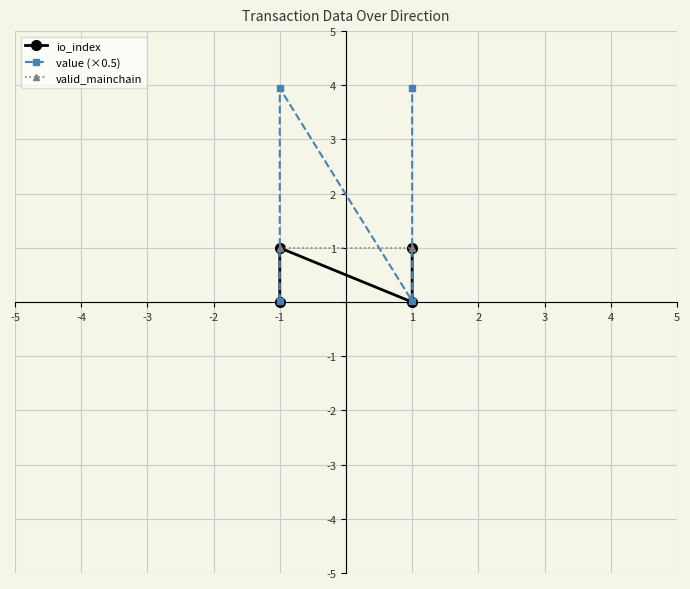

Which series has the widest spread of values?

value (×0.5)